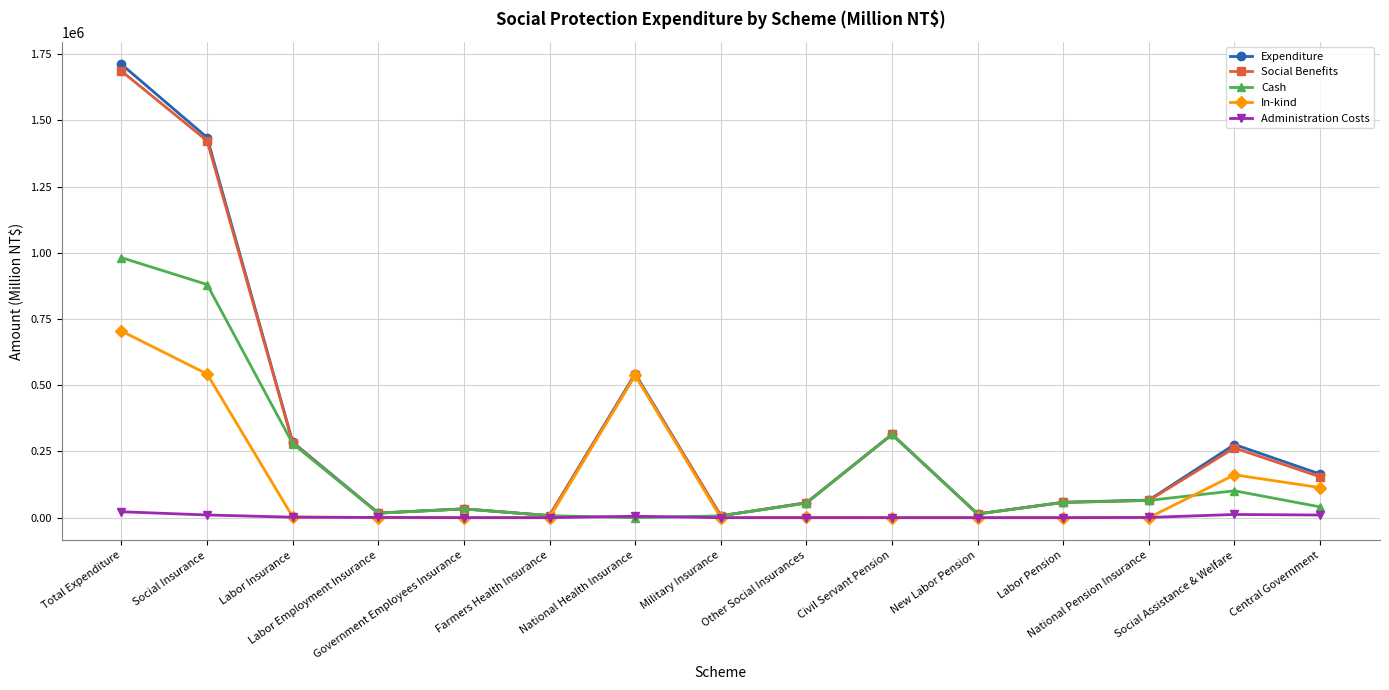

In Cash, how many points are lower than both neighbors (excluding endpoints)?

3